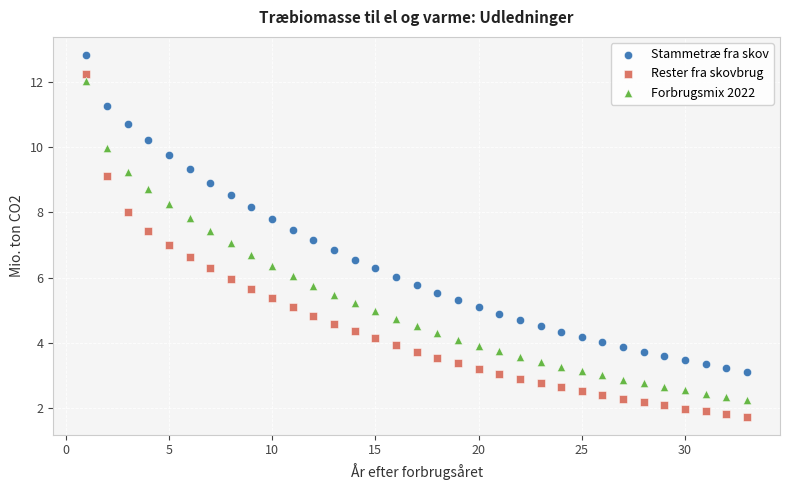

Across all data points, what is the range of Y values (max minus min)?

11.1